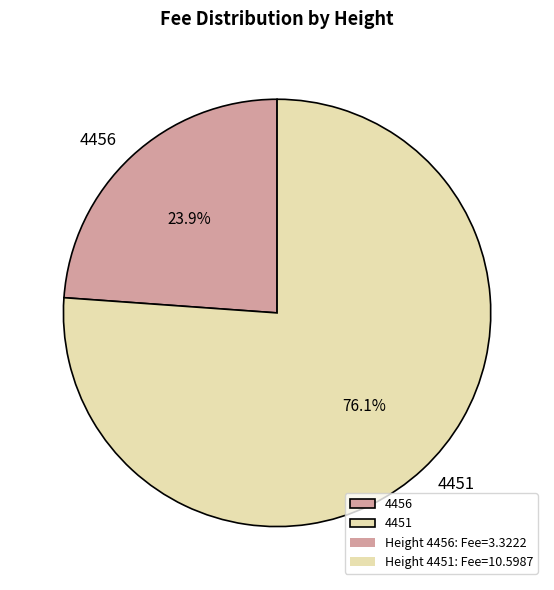

Rank the categories by value from lowest to highest.

4456, 4451